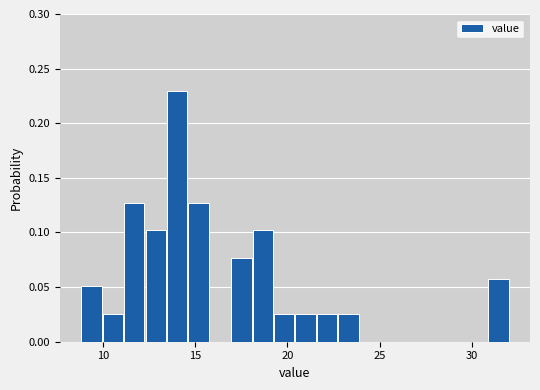

Around what value on the x-axis is the tallest bar? Give the approximate position of its centre, as read against the axis.

14.0